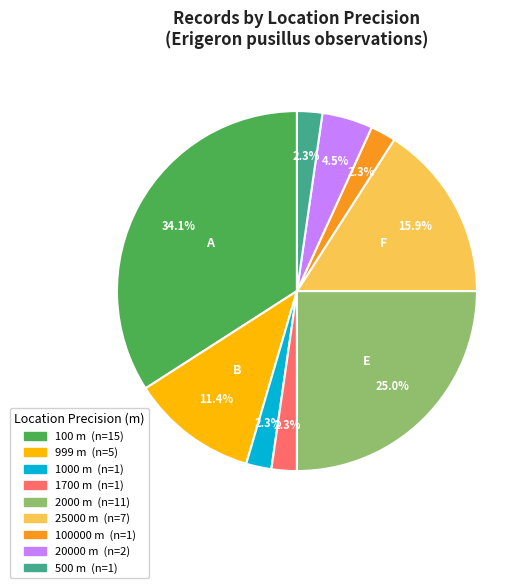

Is there any slice that represents more than half of the pie?

No